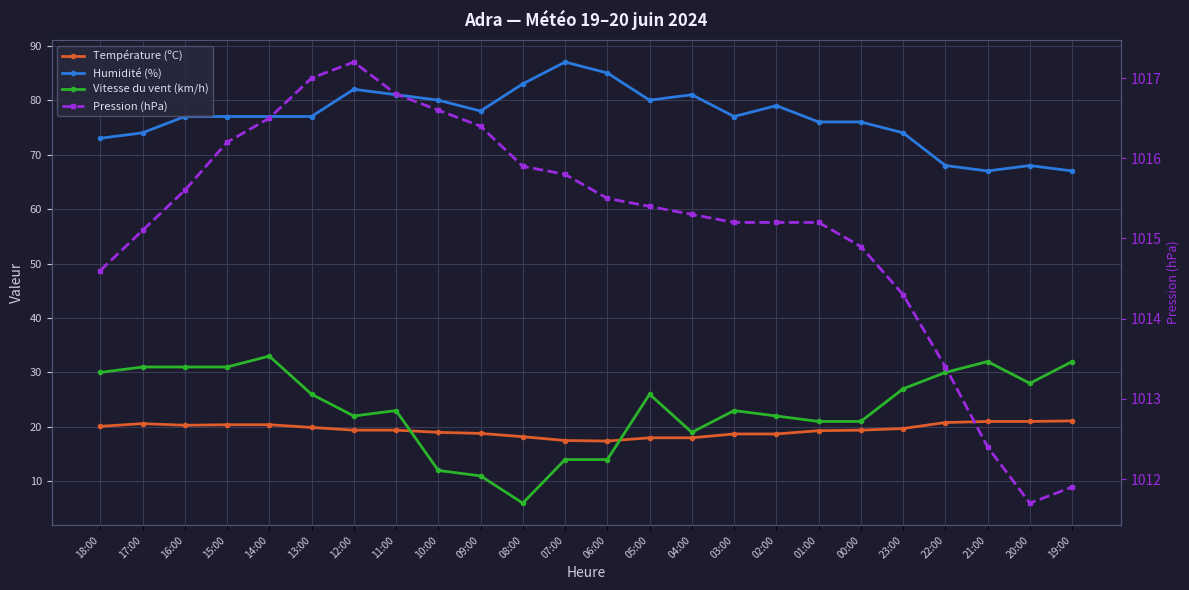

True or false: Humidité (%) and Température (ºC) cross at least once.

False